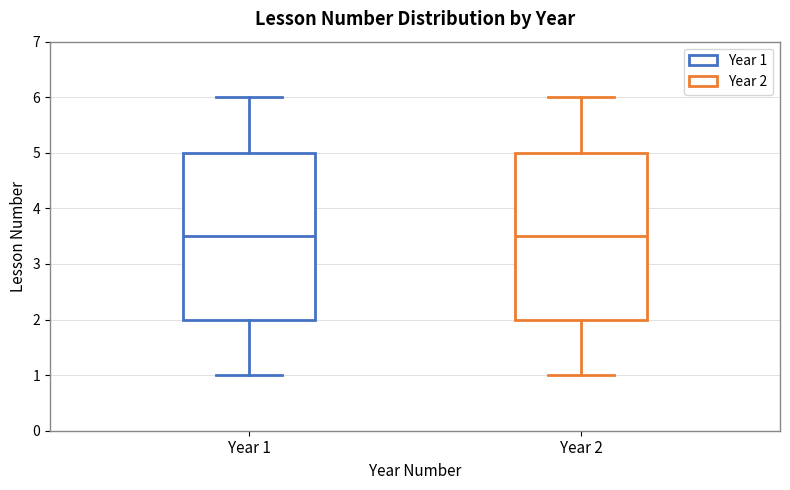

Where does the upper whisker of the box for Year 1 end on the y-axis? The values are not printed on the chart, so give them approximately, as read against the axis.

6.0